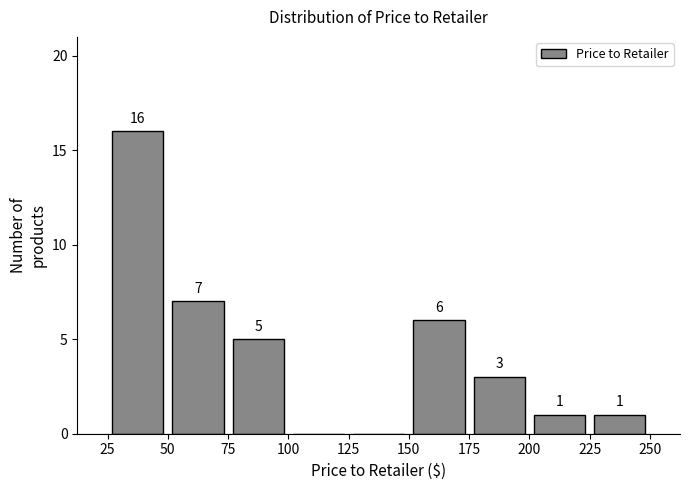

Over which range of the x-axis is the bar tallest?

25 to 50